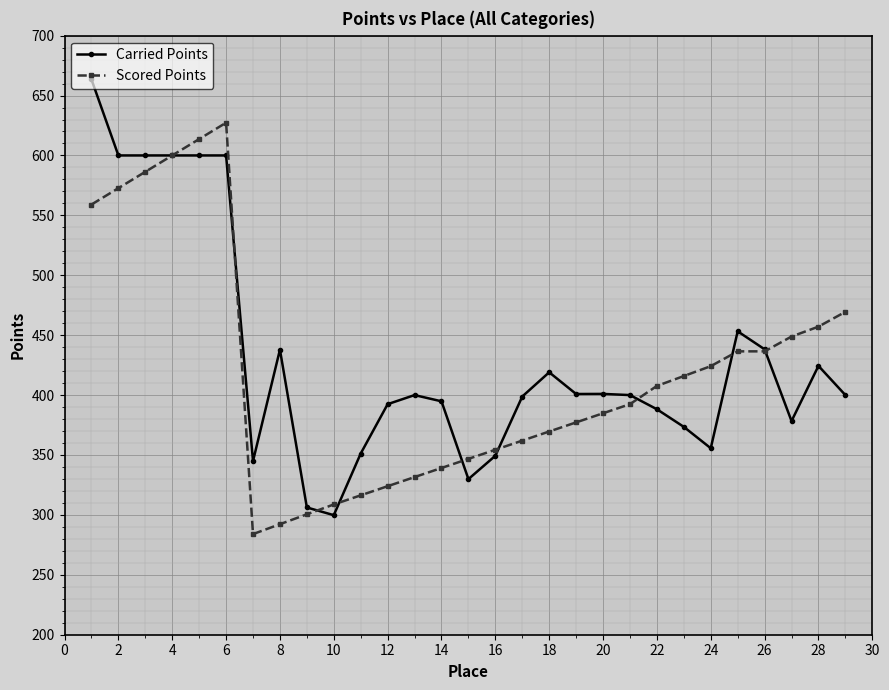

What is the value of the Scored Points point at the 20th from the left?

384.8